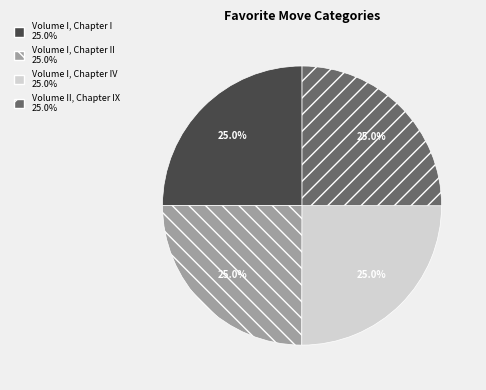

Is there a majority slice in this chart?

No